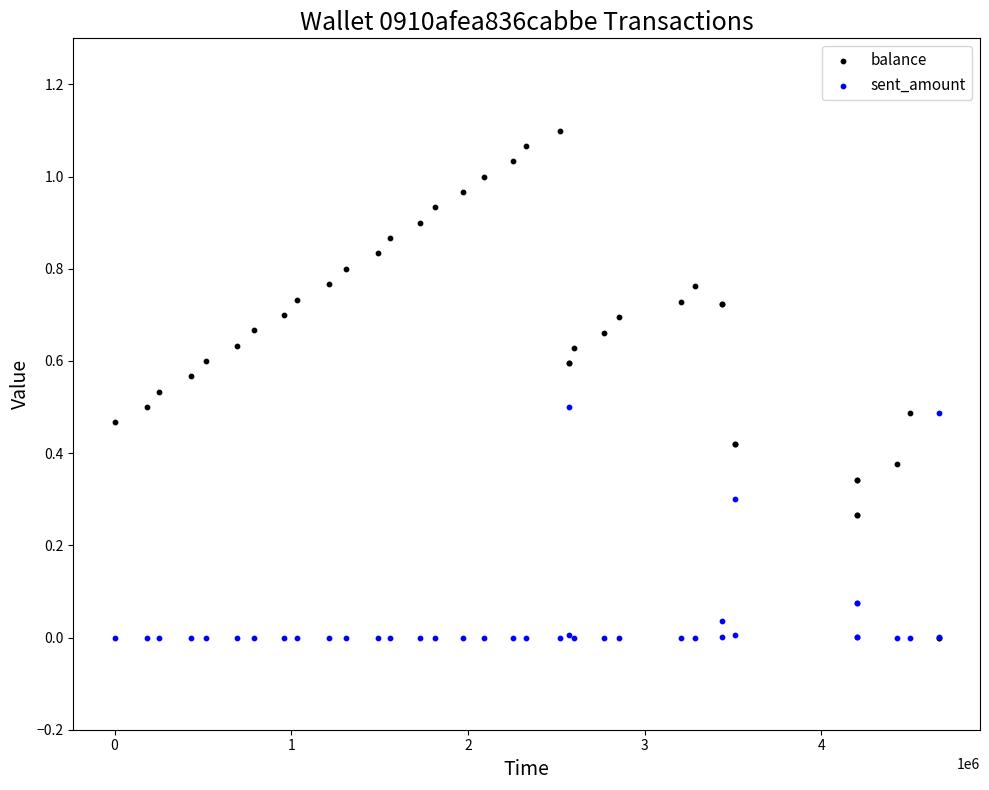

What are all the series names shown in the legend?

balance, sent_amount